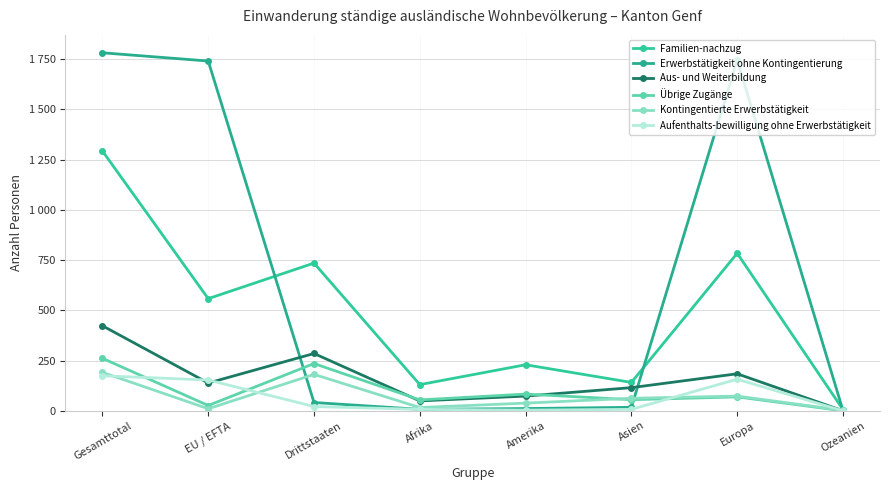

Is this an area chart (filled region under the line)?

No